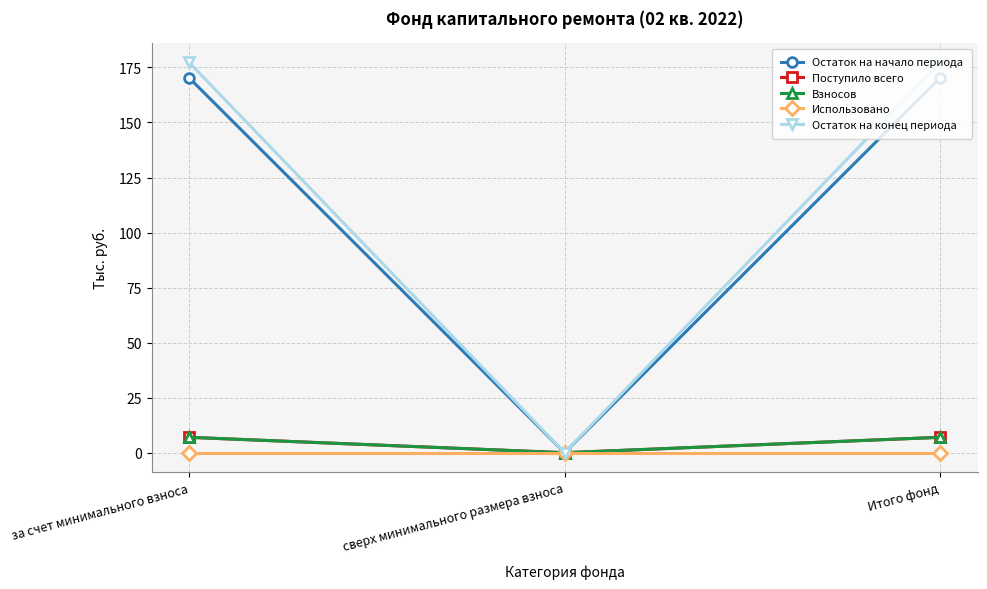

Does the chart display data point markers on the line(s)?

Yes